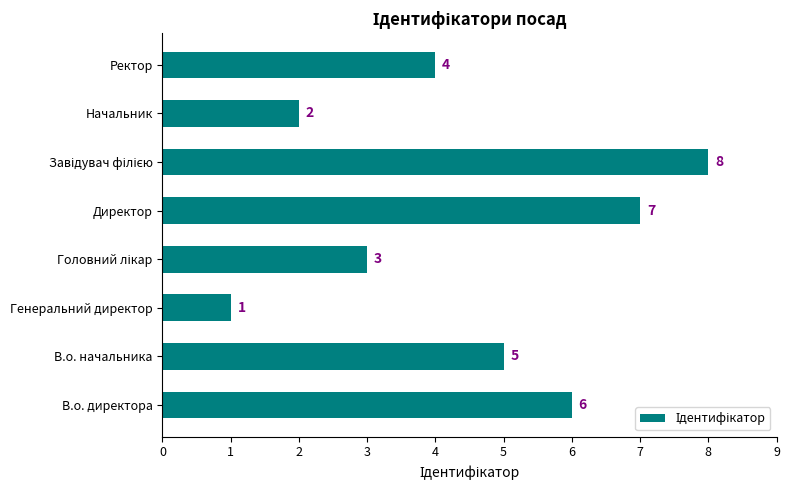

What is the sum of all values?

36